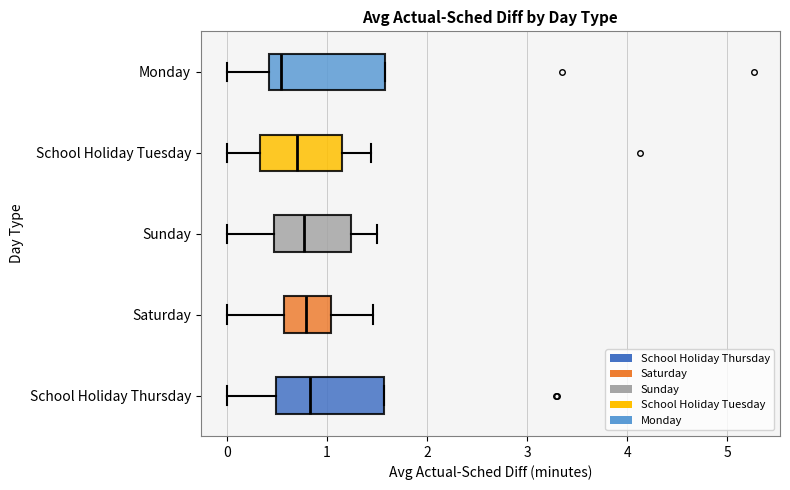

Reading bottom to top, transcribe this box plot: for each box, give where its median line is, the range the box spans, and where its two whiskers end, as read against the x-axis. The values are not printed on the chart, so give them approximately, as read against the axis.

School Holiday Thursday: median 0.8, box 0.5 to 1.6, whiskers 0.0 to 1.6
Saturday: median 0.8, box 0.6 to 1.0, whiskers 0.0 to 1.5
Sunday: median 0.8, box 0.5 to 1.2, whiskers 0.0 to 1.5
School Holiday Tuesday: median 0.7, box 0.3 to 1.1, whiskers 0.0 to 1.4
Monday: median 0.5, box 0.4 to 1.6, whiskers 0.0 to 1.6